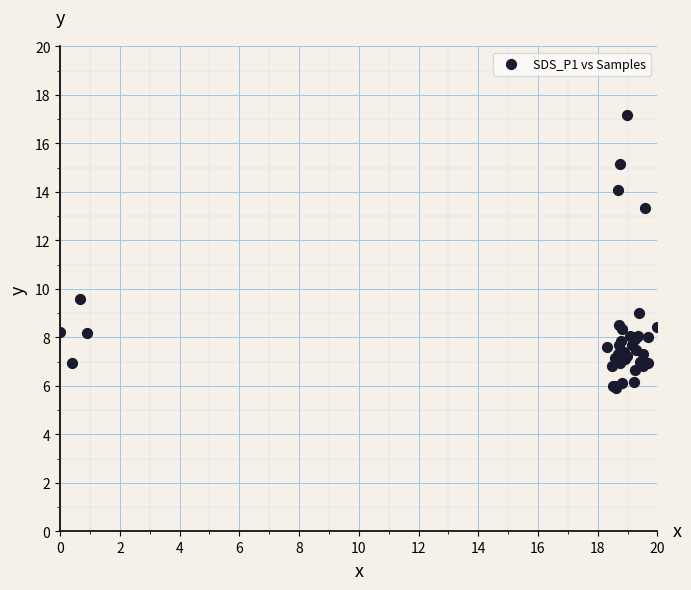

What Y value in the scatter plot is closest to 11?

9.6